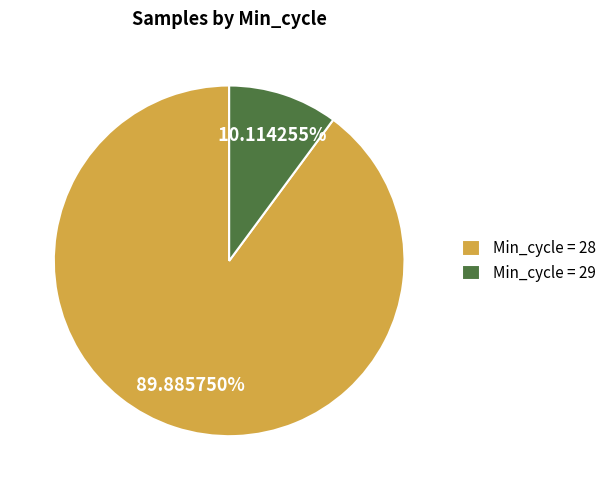

Rank the categories by value from highest to lowest.

Min_cycle = 28, Min_cycle = 29